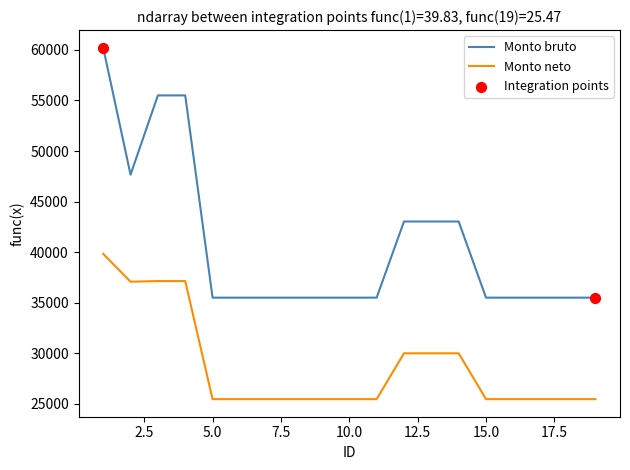

At how many categories does at least one series exceed 45159?

4